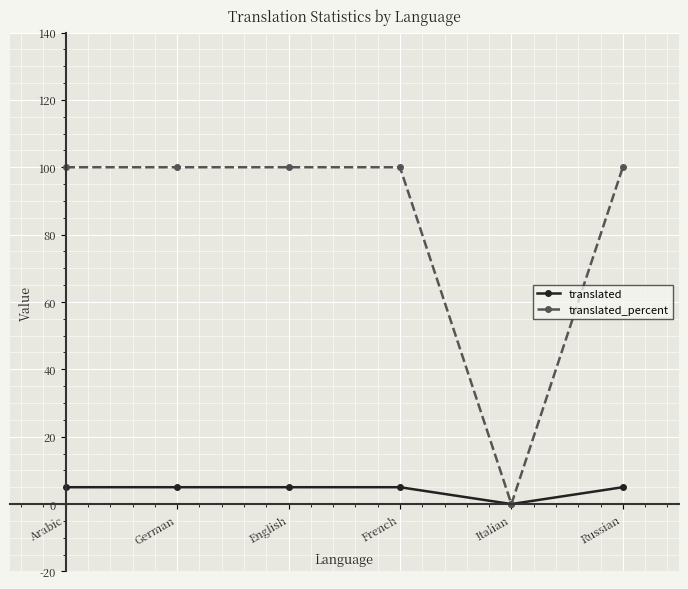

Which series has the largest total across all categories?

translated_percent